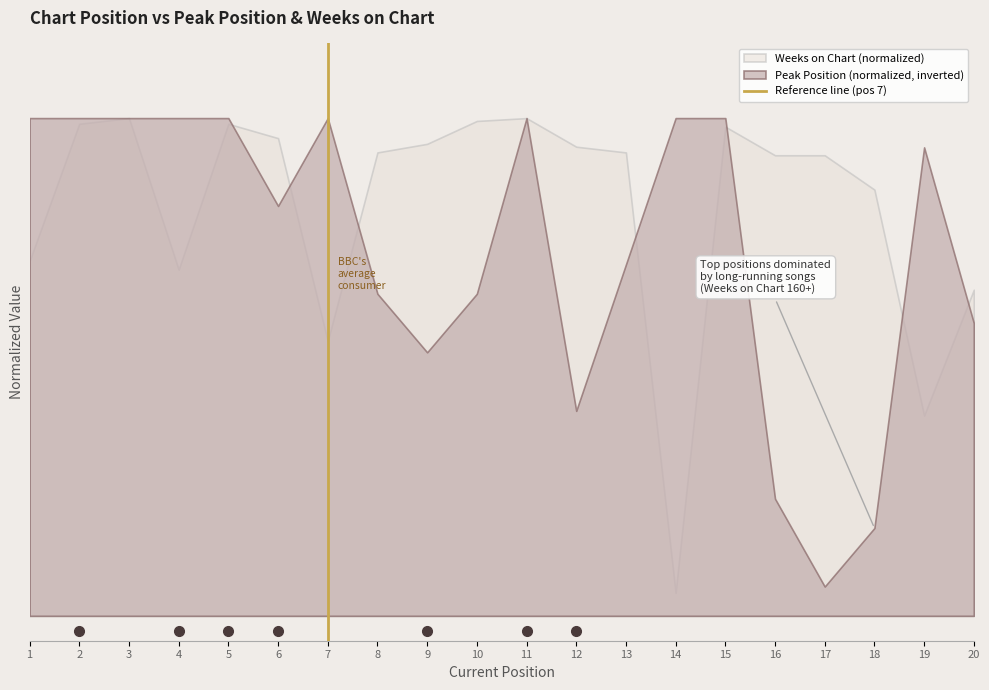

Which category has the highest value across all series?

7